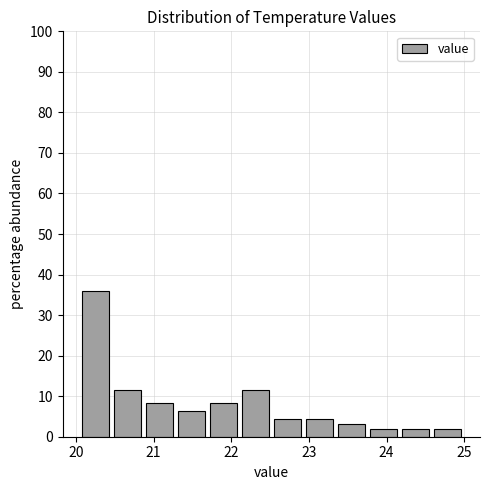

Reading left to right, list every bar in this chart as the range it spans on the x-axis followed by its height. Neither the bar edges nor the heights are printed on the chart, so give them approximately, as read against the axes.

20.0 to 20.5: 36
20.5 to 20.9: 12
20.9 to 21.3: 8
21.3 to 21.7: 6
21.7 to 22.1: 8
22.1 to 22.5: 12
22.5 to 22.9: 4
22.9 to 23.3: 4
23.3 to 23.8: 3
23.8 to 24.2: 2
24.2 to 24.6: 2
24.6 to 25.0: 2